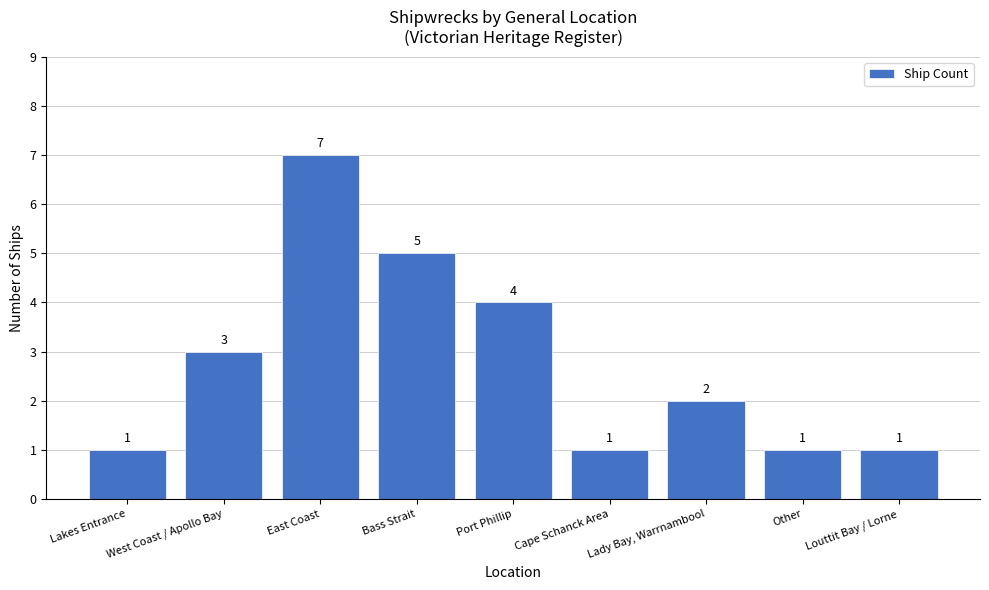

How many data points does each series have?

9